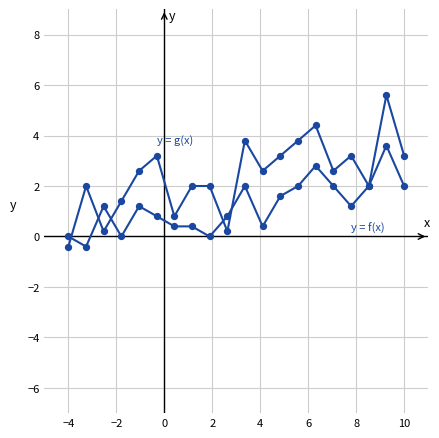

How many lines are shown in the chart?

2